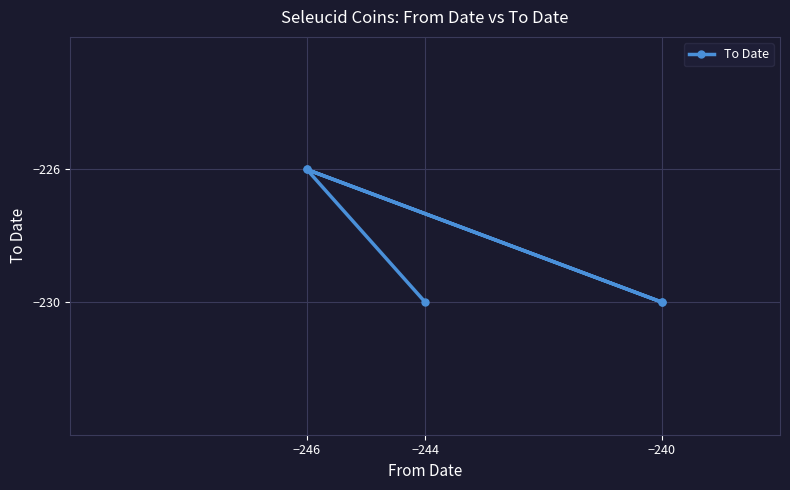

Reading left to right, list all the values displayed in this chart.

-226	-230	-230	-226	-230